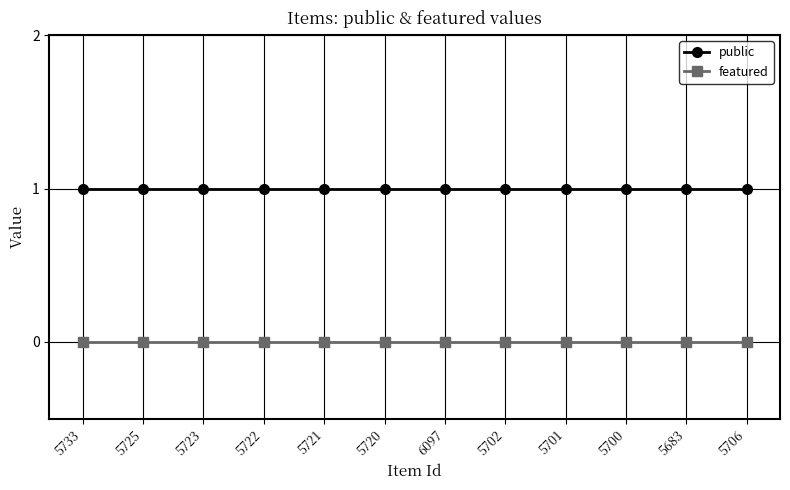

True or false: featured and public intersect in this chart.

False